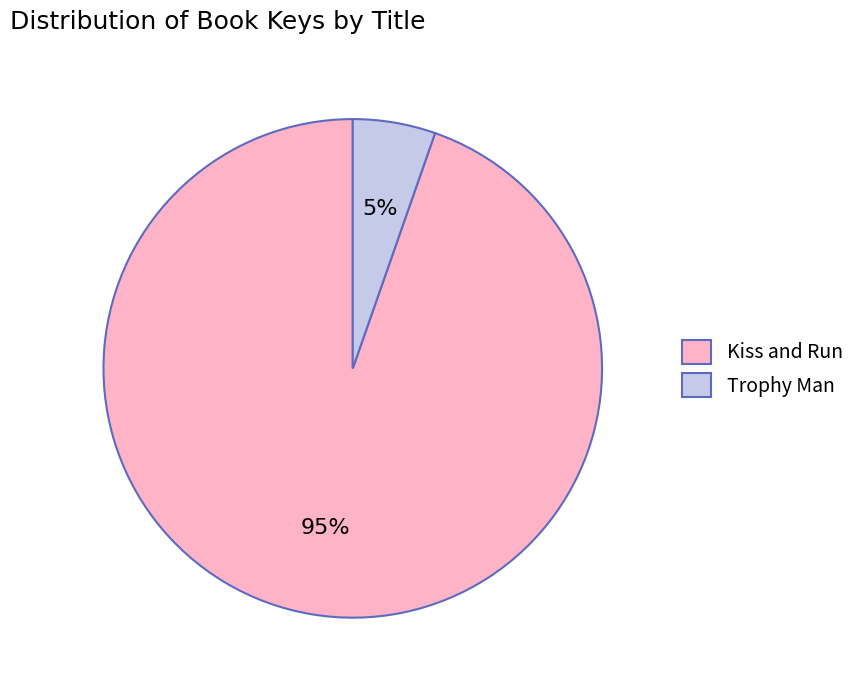

To the nearest percent, what percentage of the pie is Kiss and Run?

95%